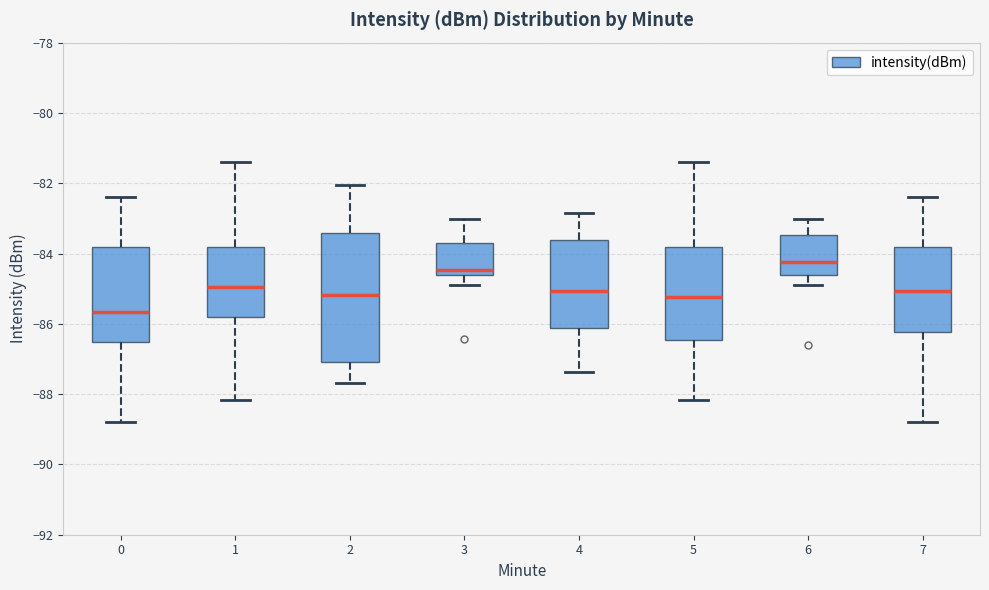

Comparing the boxes themselves (not the whiskers), which one is the tallest?

2